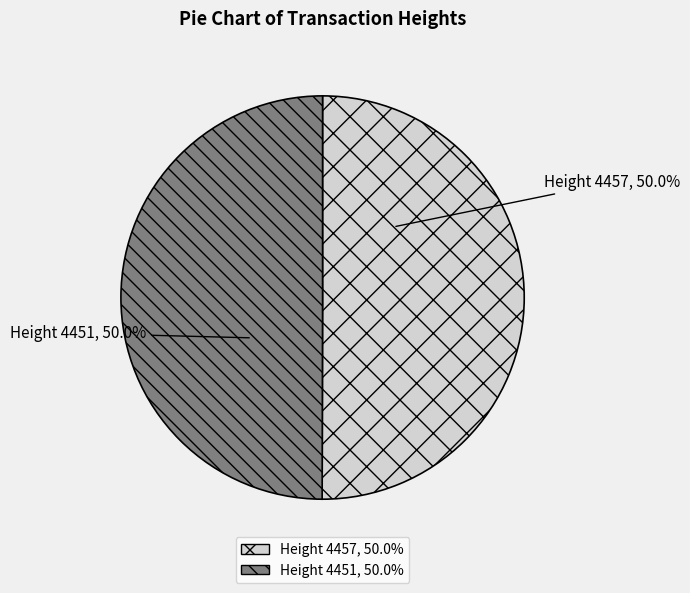

Approximately how many times larger is the value at Height 4457, 50.0% compared to Height 4451, 50.0%?

1.0